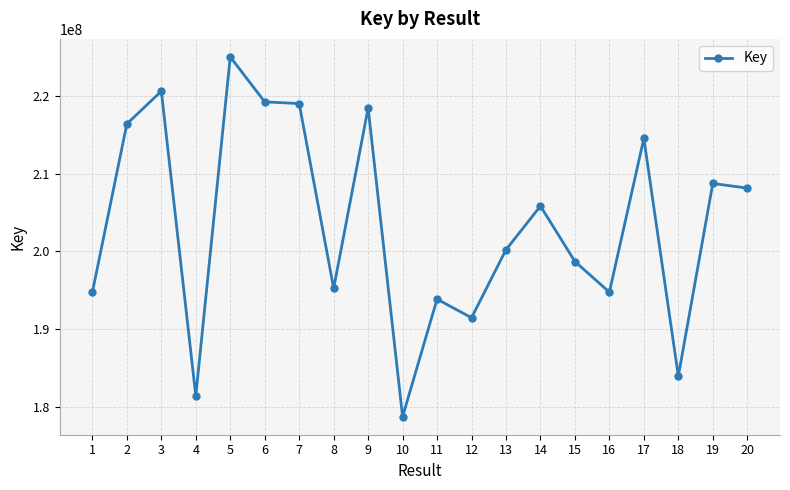

What is the average value?

203445247